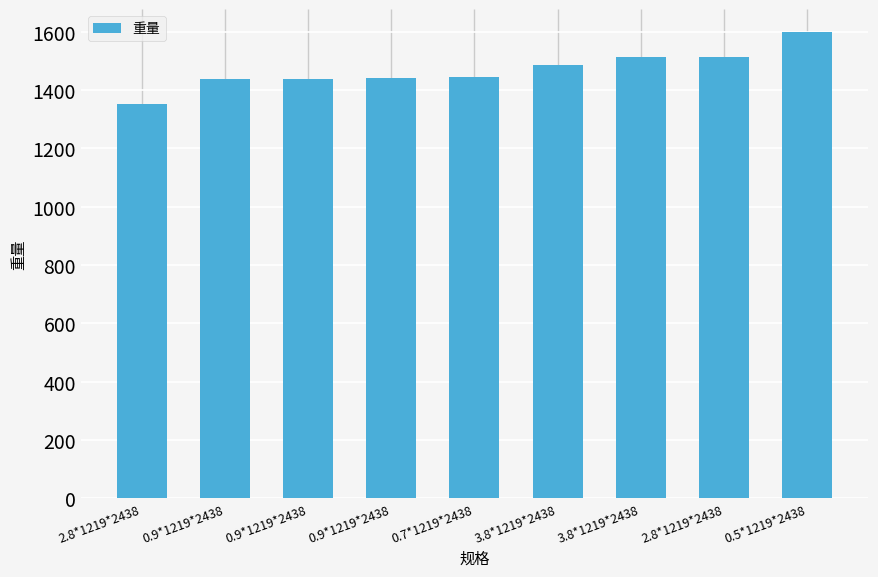

Approximately how many times larger is the value at 0.9*1219*2438 compared to 3.8*1219*2438?

1.0